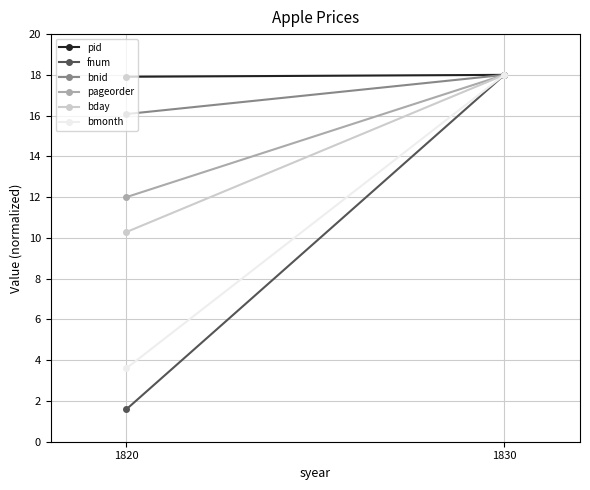

Reading left to right, what are all the values shown in this chart?

pid: 17.9	18.0
fnum: 1.6	18.0
bnid: 16.1	18.0
pageorder: 12.0	18.0
bday: 10.3	18.0
bmonth: 3.6	18.0